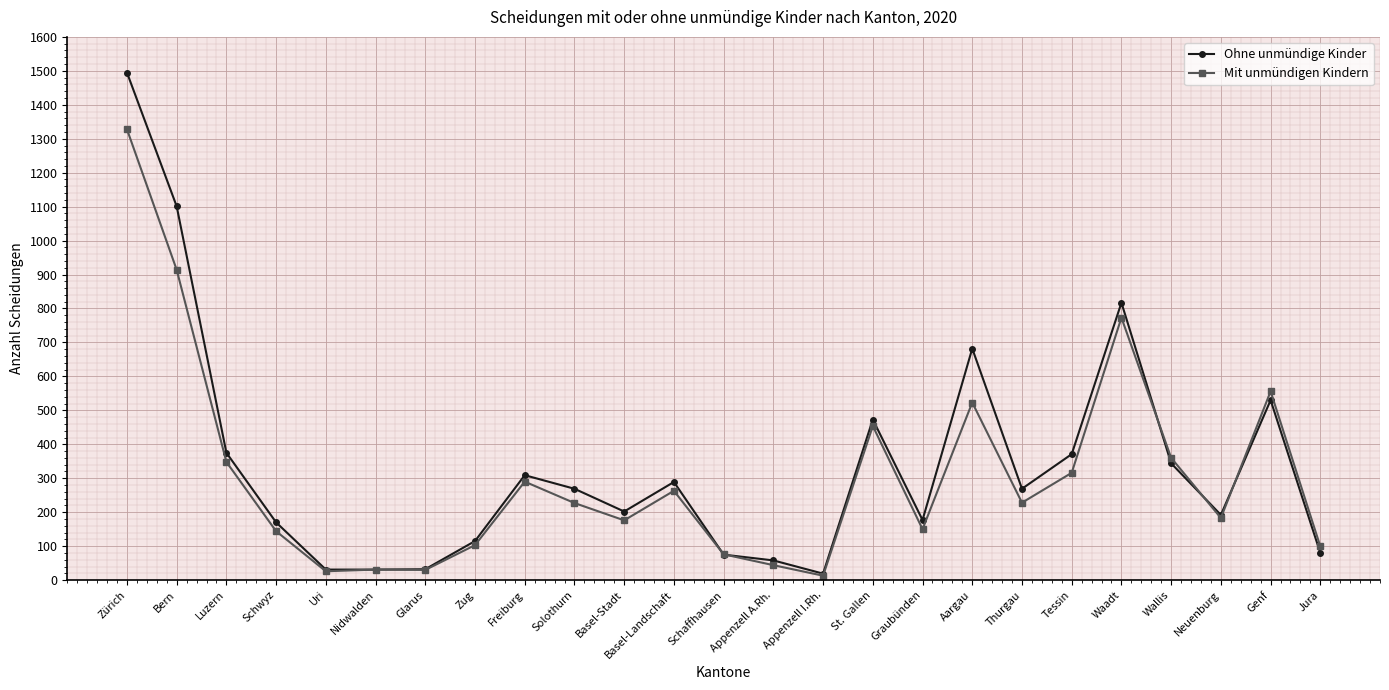

Is the value of Ohne unmündige Kinder at Zug greater than the value of Mit unmündigen Kindern at Freiburg?

No